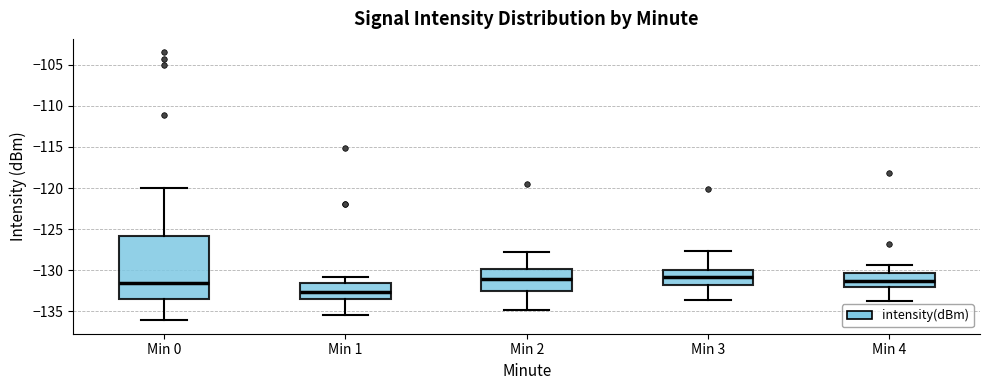

Reading left to right, transcribe this box plot: for each box, give where its median line is, the range the box spans, and where its two whiskers end, as read against the y-axis. The values are not printed on the chart, so give them approximately, as read against the axis.

Min 0: median -131.5, box -133.5 to -126.0, whiskers -136.0 to -120.0
Min 1: median -132.5, box -133.5 to -131.5, whiskers -135.5 to -131.0
Min 2: median -131.0, box -132.5 to -130.0, whiskers -135.0 to -128.0
Min 3: median -131.0, box -131.5 to -130.0, whiskers -133.5 to -127.5
Min 4: median -131.0, box -132.0 to -130.5, whiskers -133.5 to -129.5